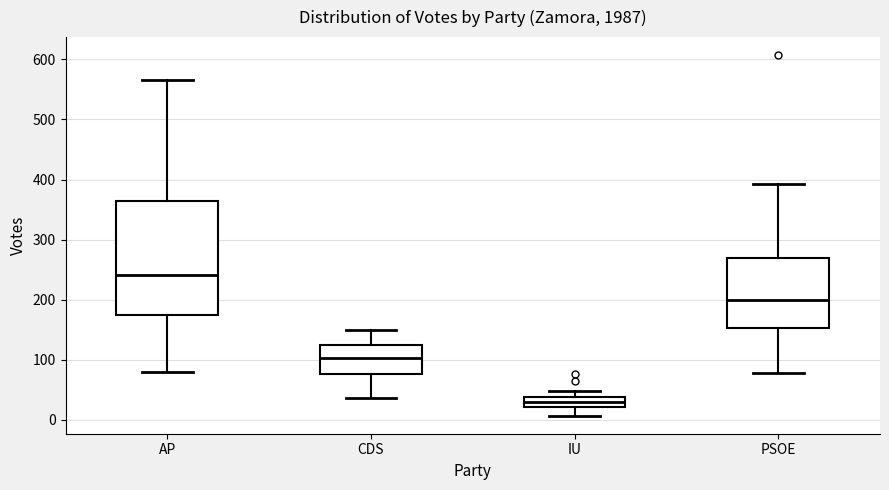

Where does the median line of the box for IU sit on the y-axis? The values are not printed on the chart, so give them approximately, as read against the axis.

30